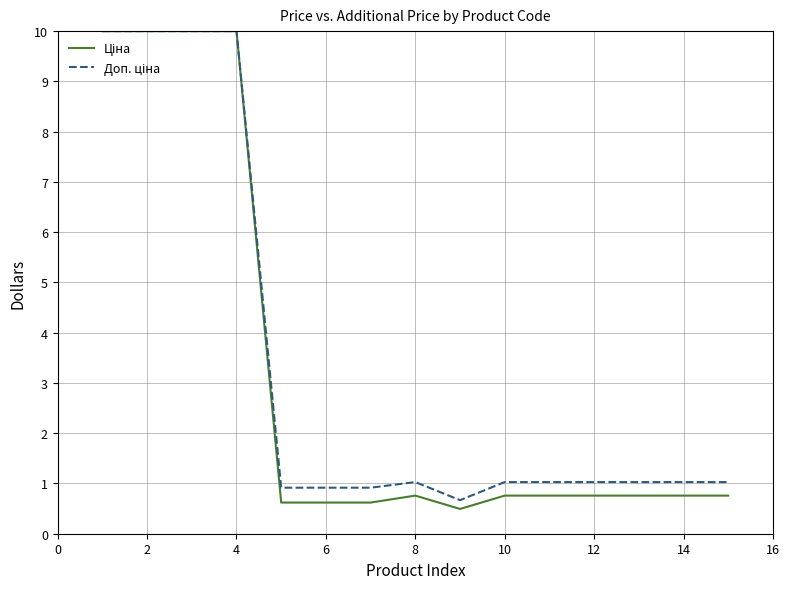

What is the greatest value displayed?

10.0